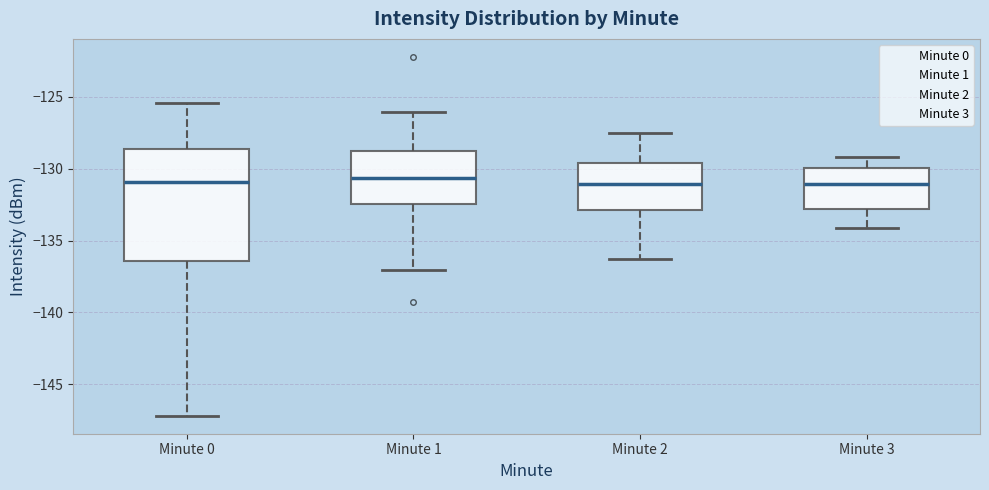

Reading left to right, read every box against the y-axis: the position of its median line, the range the box covers, and the ends of its whiskers. The values are not printed on the chart, so give them approximately, as read against the axis.

Minute 0: median -131.0, box -136.5 to -128.5, whiskers -147.0 to -125.5
Minute 1: median -130.5, box -132.5 to -128.5, whiskers -137.0 to -126.0
Minute 2: median -131.0, box -133.0 to -129.5, whiskers -136.5 to -127.5
Minute 3: median -131.0, box -133.0 to -130.0, whiskers -134.0 to -129.0